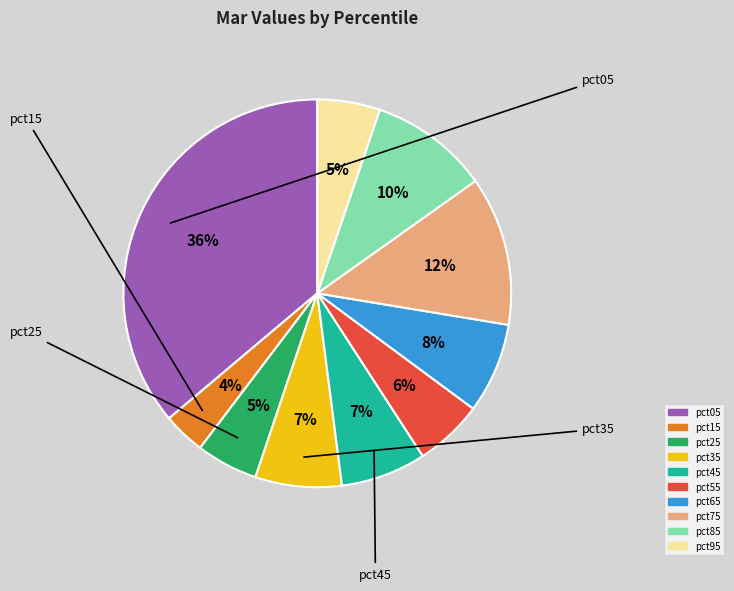

To the nearest percent, what is the difference between the pct15 and pct55 slice percentages?

2%